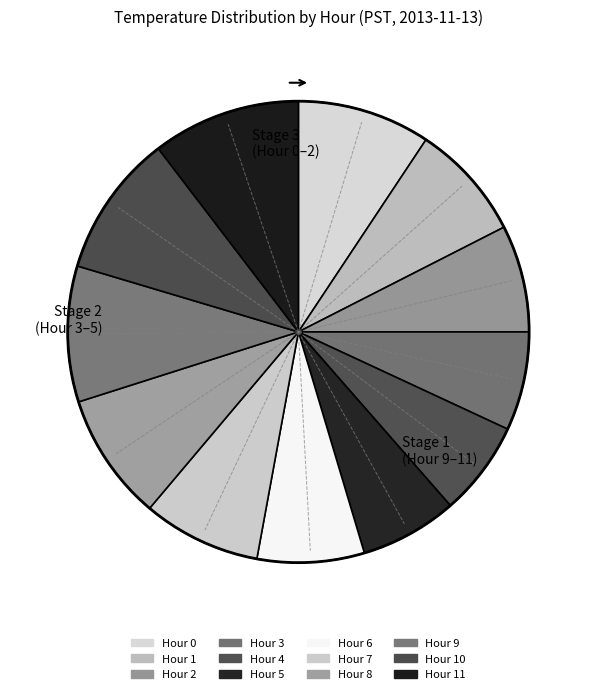

How many segments does this pie chart have?

12